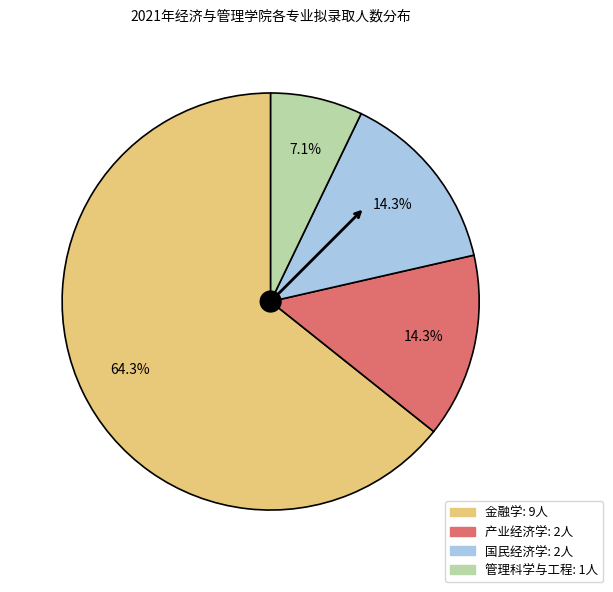

What percentage do 产业经济学 and 管理科学与工程 together represent?

21.4%